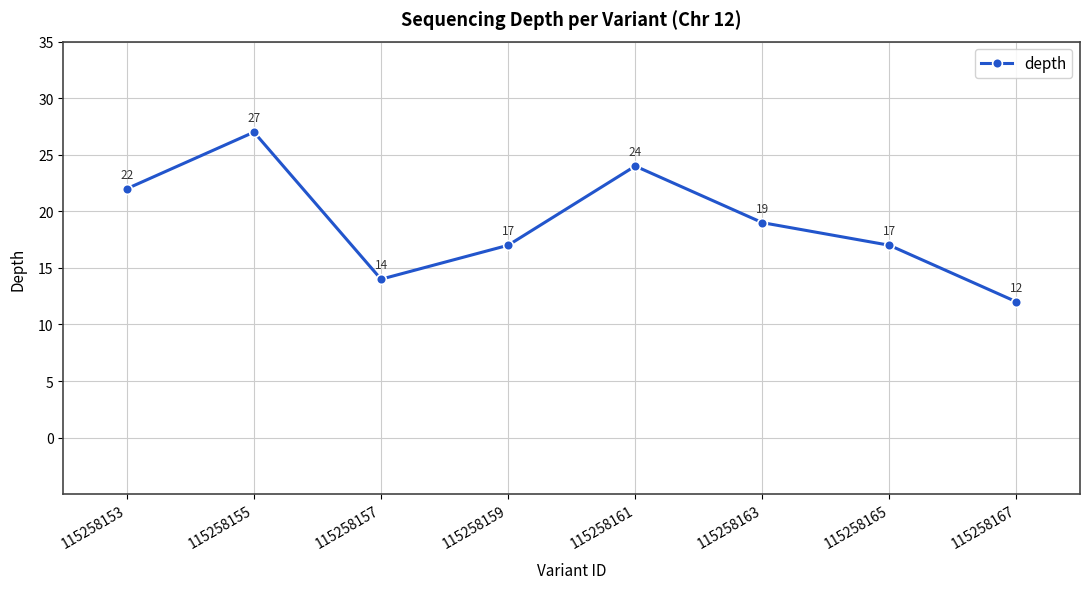

The value at 115258157 is 3. True or false?

False